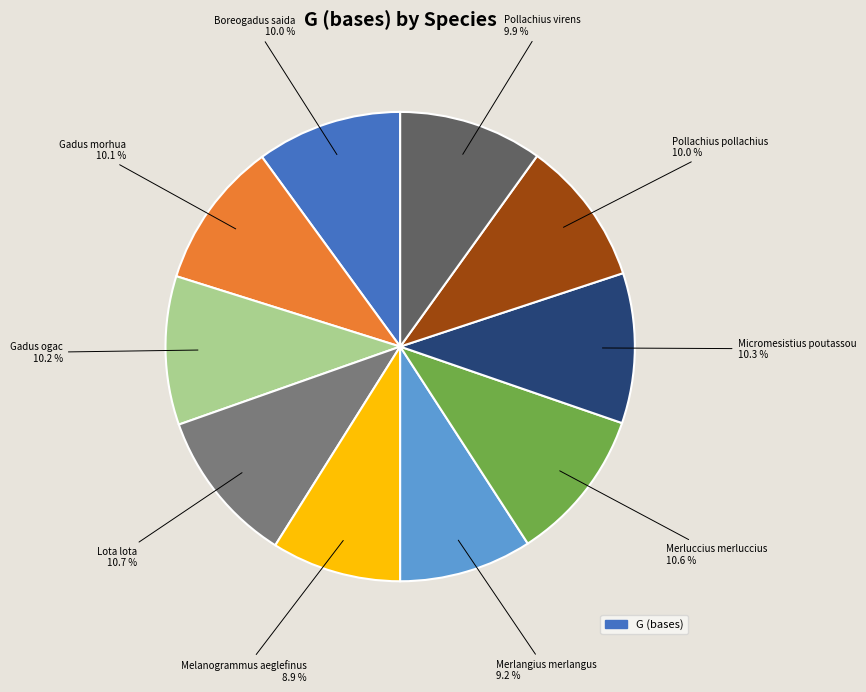

Is there any slice that represents more than half of the pie?

No